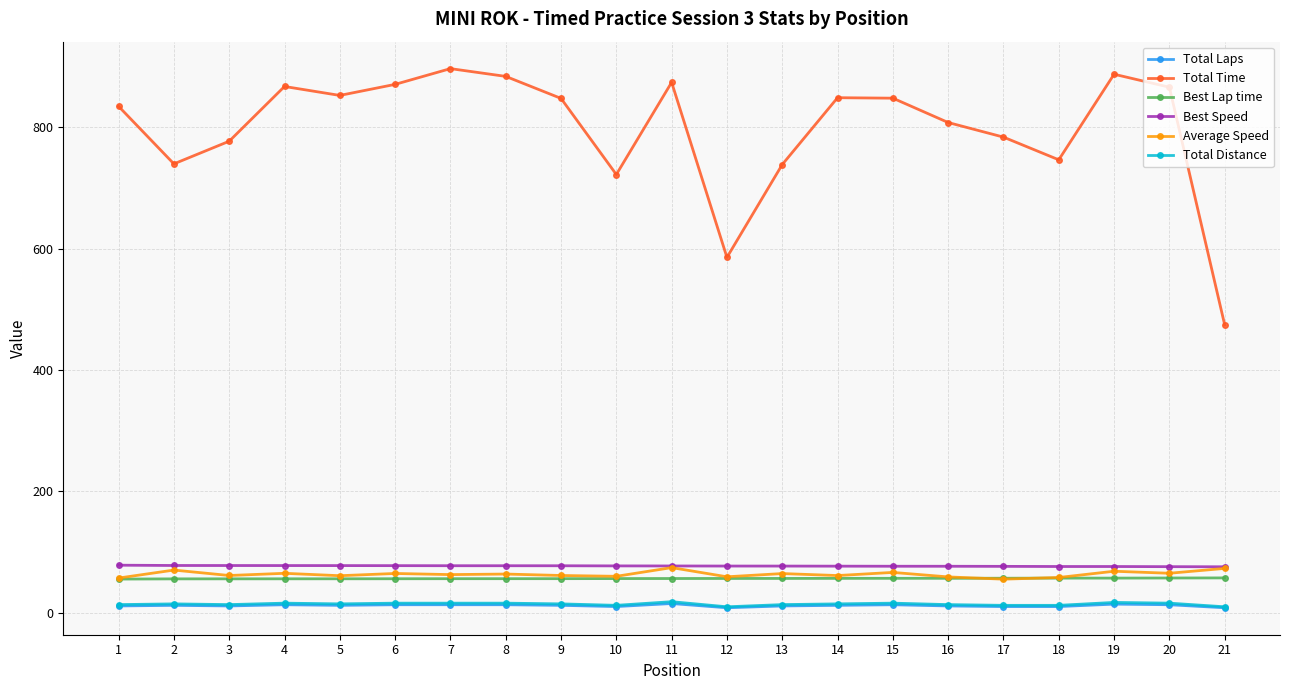

What is the difference between the maximum and minimum values in the Best Speed series?

2.6